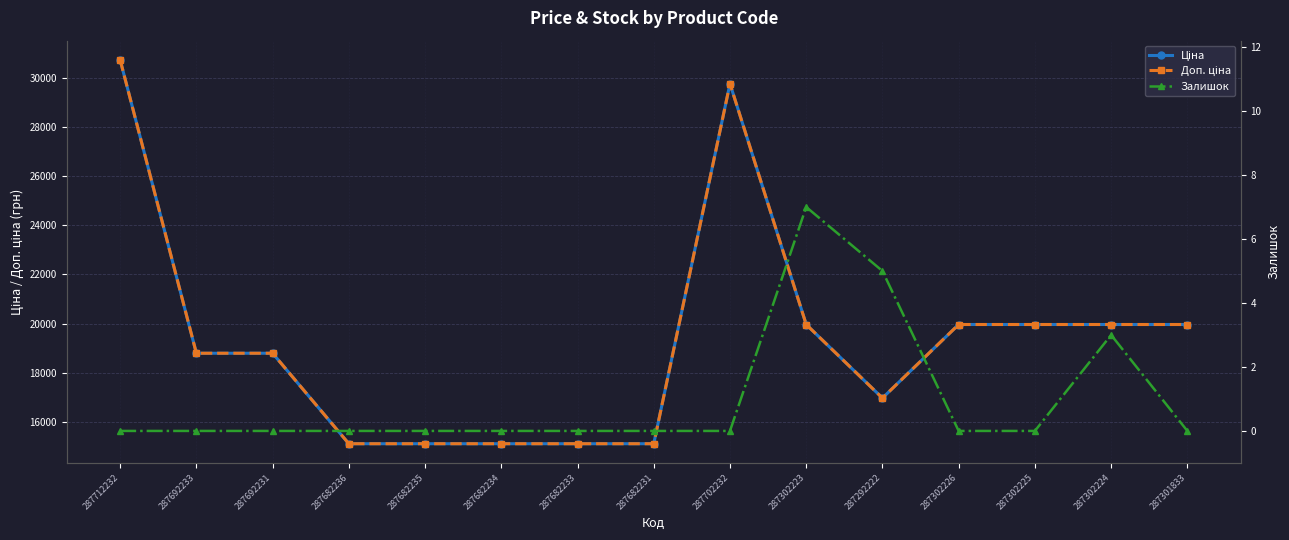

True or false: Ціна and Доп. ціна cross at least once.

False